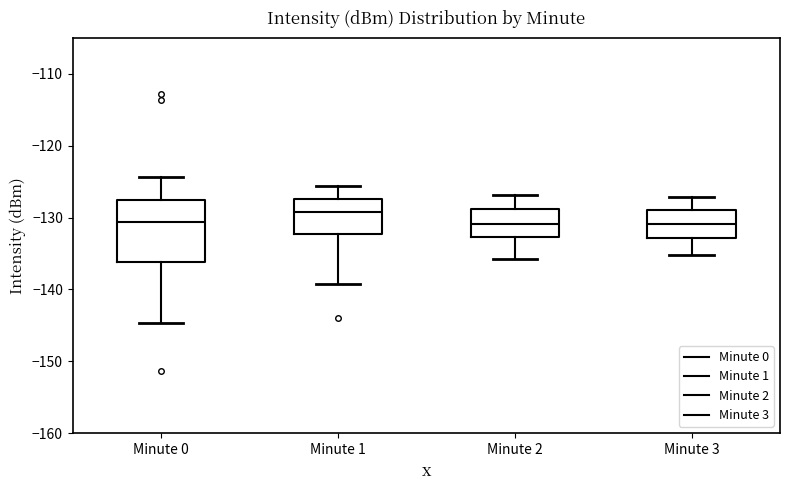

Where is the upper edge of the box for Minute 3 on the y-axis? The values are not printed on the chart, so give them approximately, as read against the axis.

-129